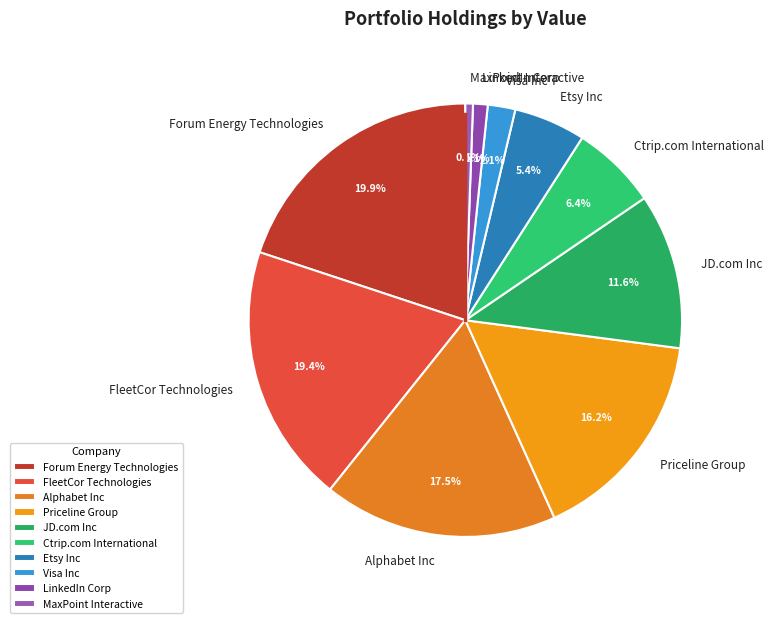

Combined, do Forum Energy Technologies and FleetCor Technologies account for over 50%?

No